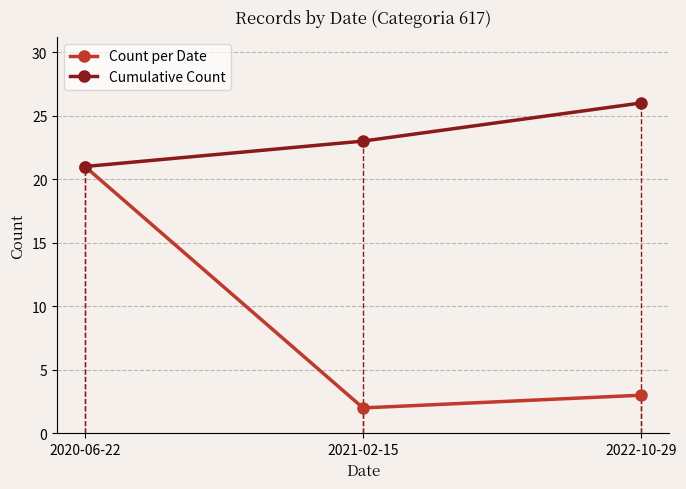

How many distinct data groups are displayed?

2